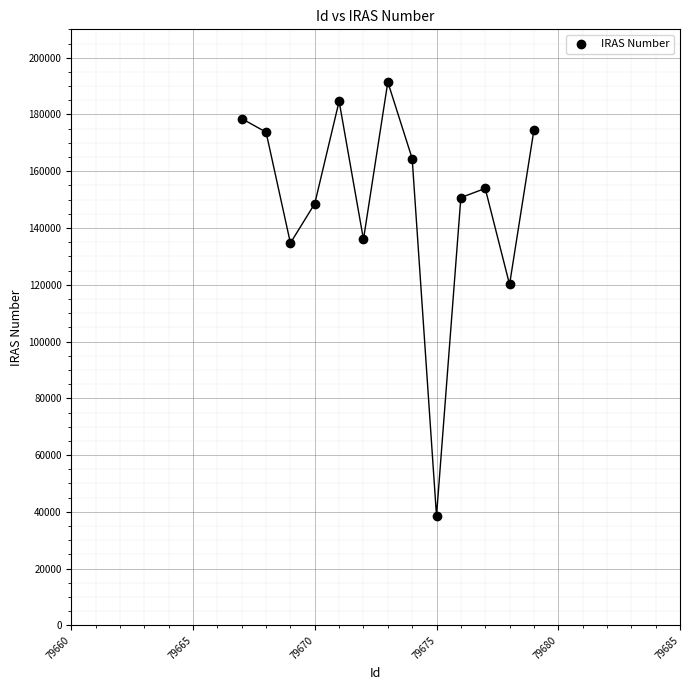

What Y value in the scatter plot is closest to 115012?

120104